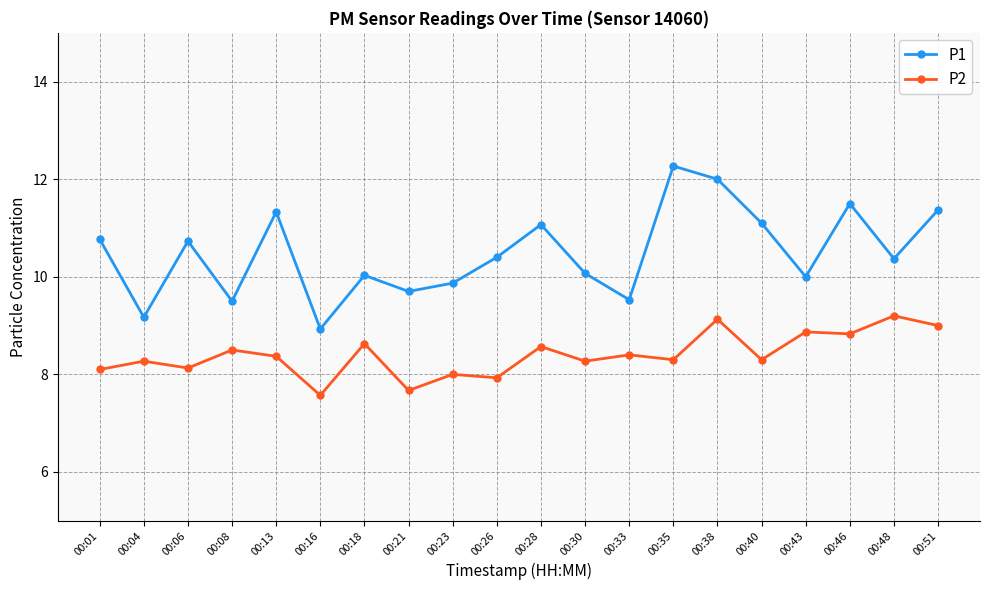

What is the approximate value of P1 at 00:16?

8.9